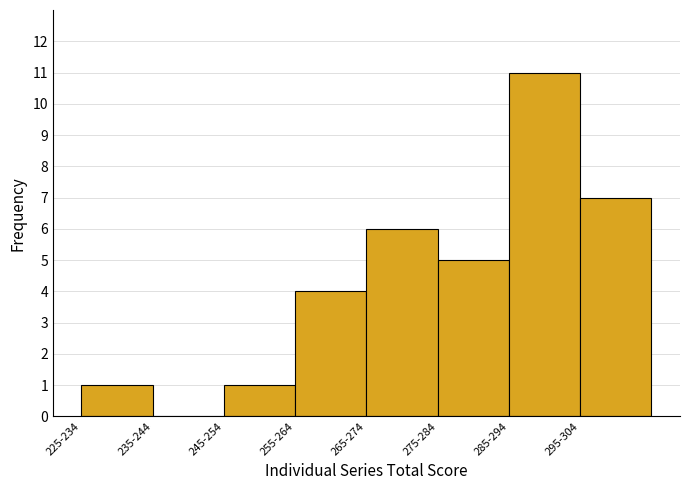

Between 265-274 and 285-294, which is larger?

285-294